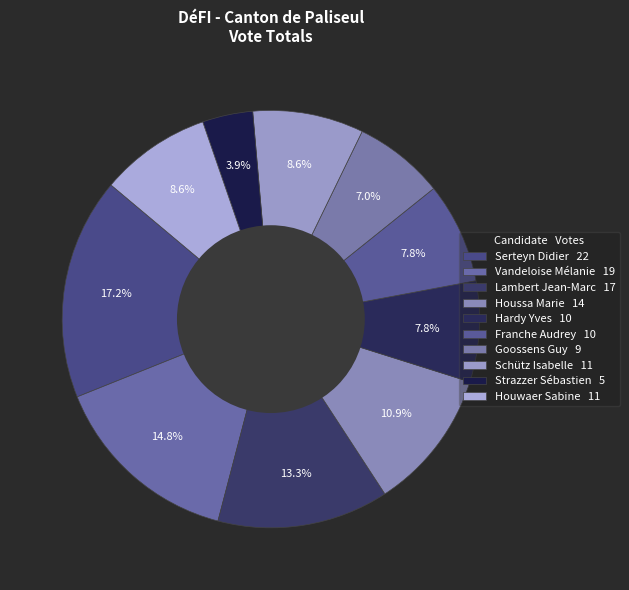

What is the ratio of the value at Lambert Jean-Marc to the value at Schütz Isabelle?

1.5